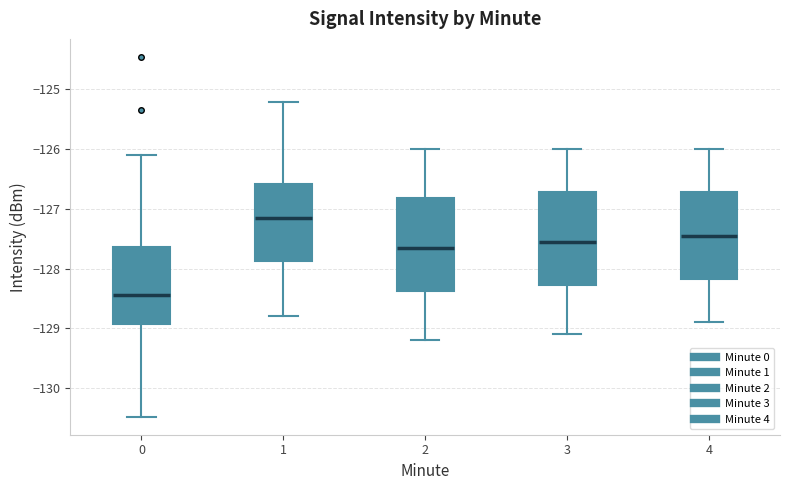

Reading left to right, transcribe this box plot: for each box, give where its median line is, the range the box spans, and where its two whiskers end, as read against the y-axis. The values are not printed on the chart, so give them approximately, as read against the axis.

0: median -128.4, box -128.9 to -127.6, whiskers -130.5 to -126.1
1: median -127.1, box -127.9 to -126.6, whiskers -128.8 to -125.2
2: median -127.6, box -128.4 to -126.8, whiskers -129.2 to -126.0
3: median -127.5, box -128.3 to -126.7, whiskers -129.1 to -126.0
4: median -127.4, box -128.2 to -126.7, whiskers -128.9 to -126.0